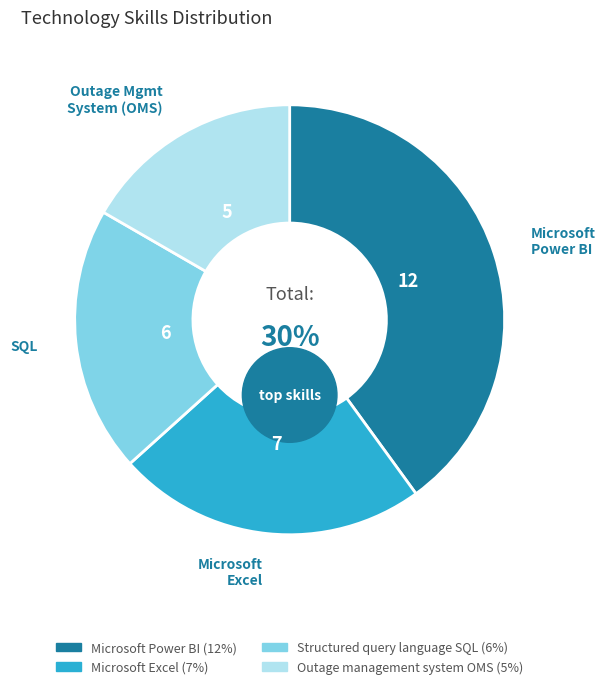

Which has a higher value, Outage management system OMS or Microsoft Power BI?

Microsoft Power BI